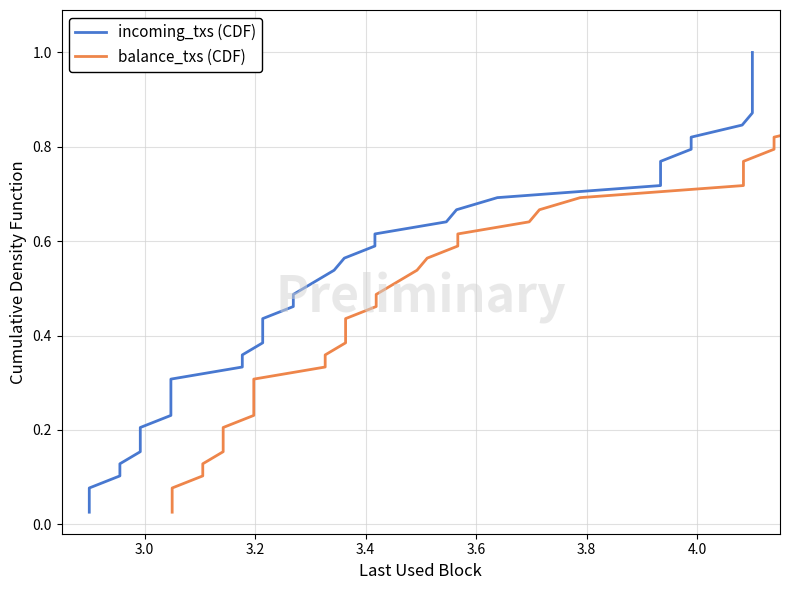

What is the difference between the maximum and second lowest values in the balance_txs (CDF) series?

0.9